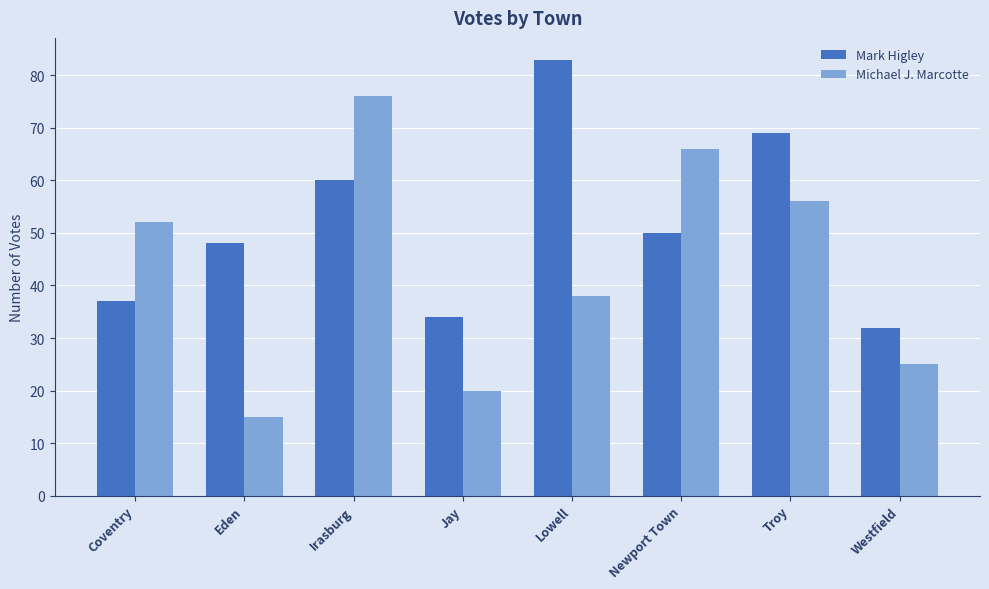

What is the maximum value shown in the chart?

83